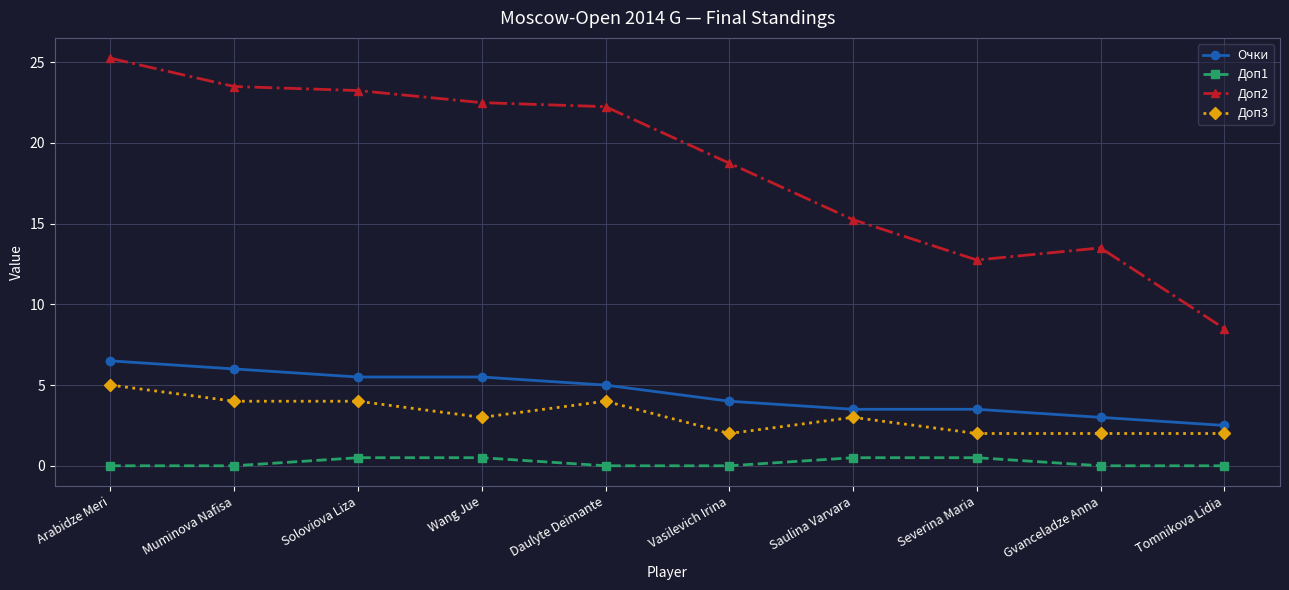

Is the value of Очки at Soloviova Liza greater than the value of Доп1 at Muminova Nafisa?

Yes